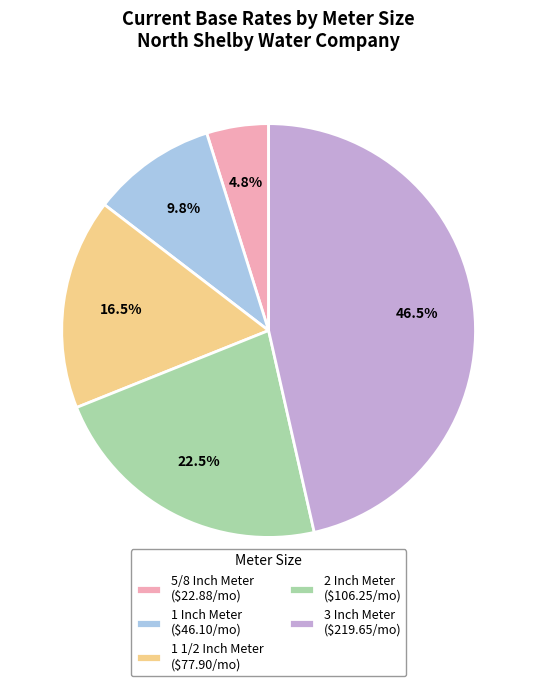

True or false: 3 Inch Meter accounts for 56% of the total.

False